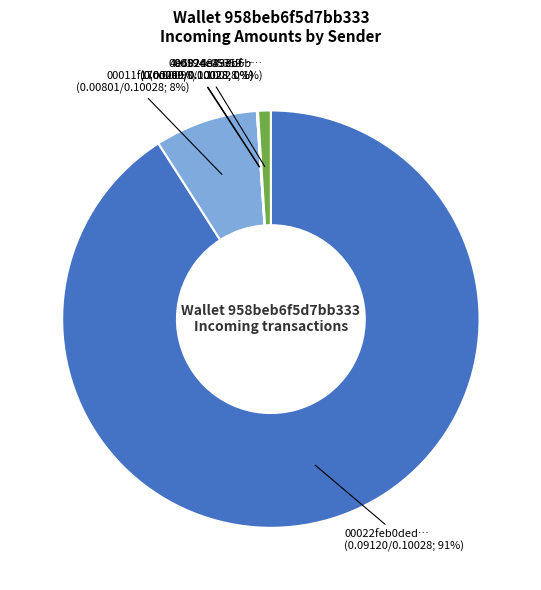

To the nearest percent, what is the difference between the largest and smallest slice percentages?

91%